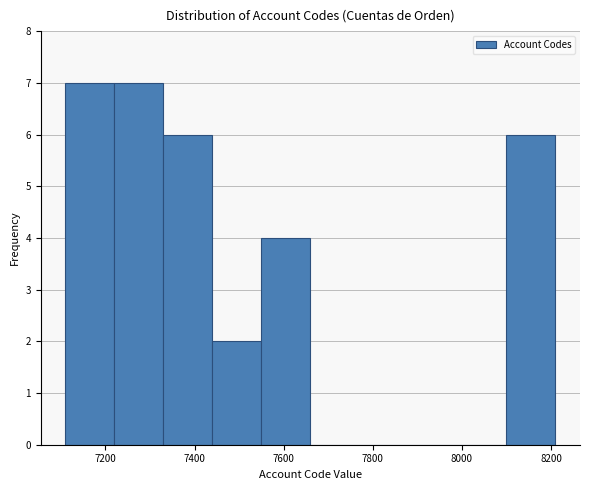

How tall is the bar that spans 7110 to 7220 on the x-axis? Neither the bar edges nor the heights are printed on the chart, so give them approximately, as read against the axes.

7